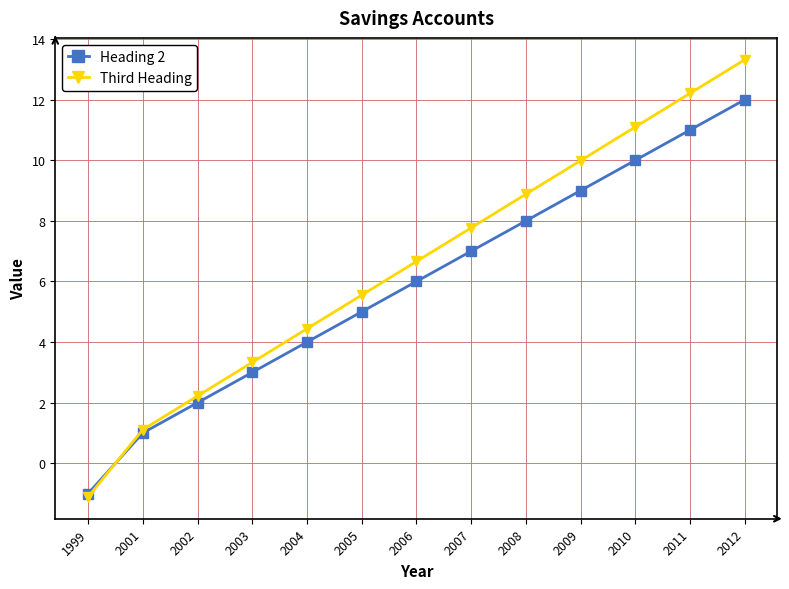

The Third Heading series shows 3.3 at 2003. True or false?

True